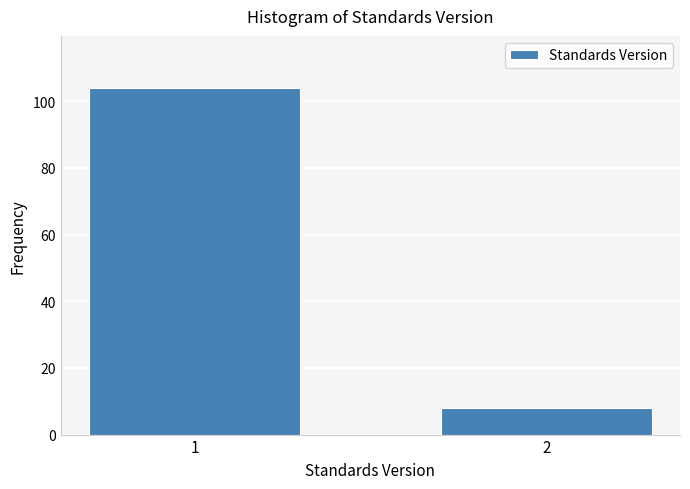

Reading left to right, list all the values displayed in this chart.

104	8